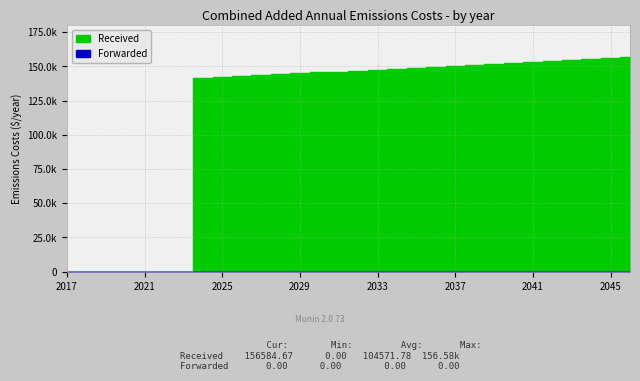

What is the change in value from 2025 to 2030?

+3395.7